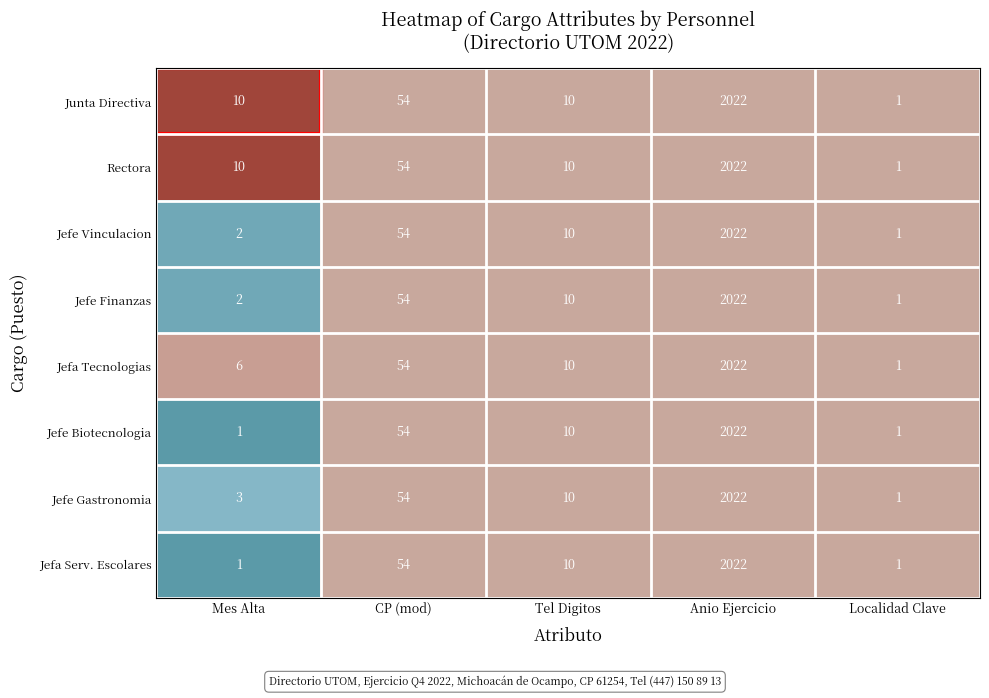

Where does the Jefe Gastronomia series first go above 10?

CP (mod)